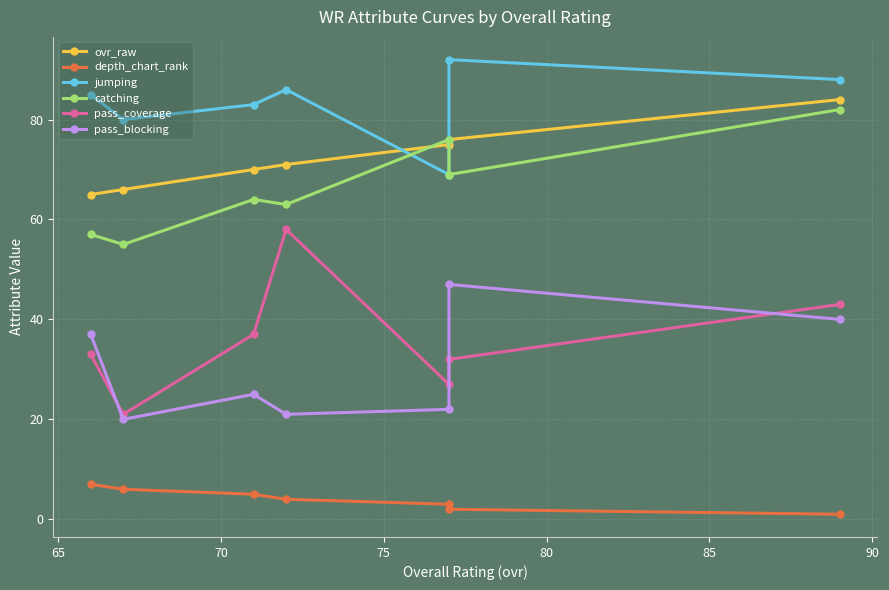

What are all the series names shown in the legend?

ovr_raw, depth_chart_rank, jumping, catching, pass_coverage, pass_blocking